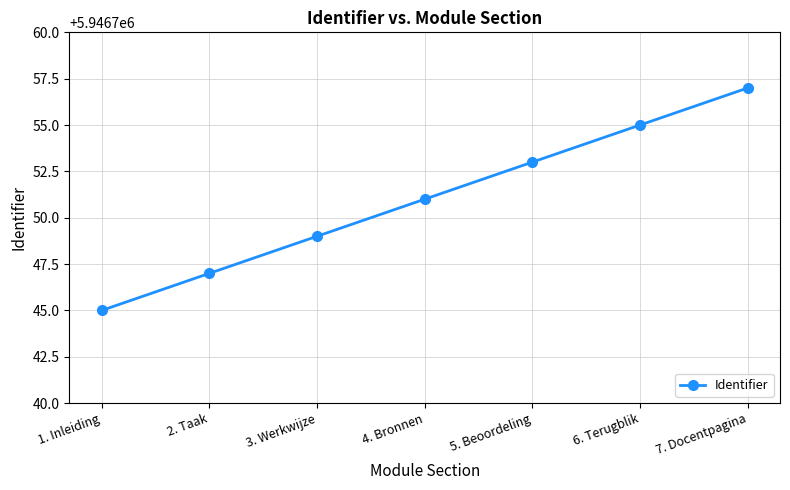

What is the difference between the values at 3. Werkwijze and 7. Docentpagina?

8